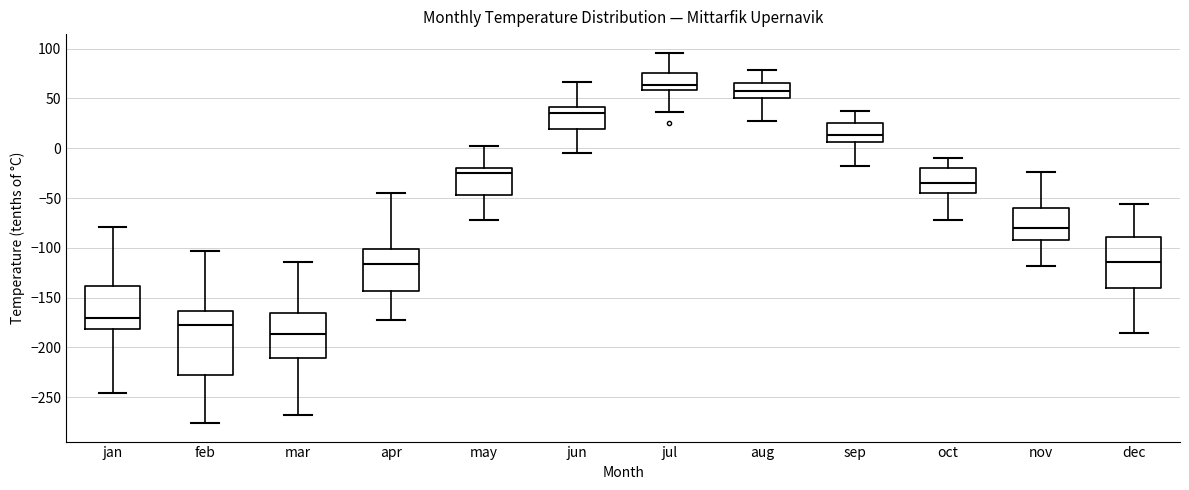

Comparing the boxes themselves (not the whiskers), which one is the tallest?

feb